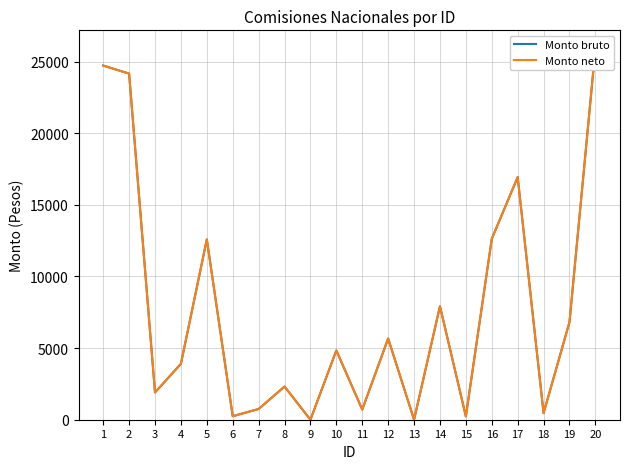

True or false: Monto neto and Monto bruto cross at least once.

False